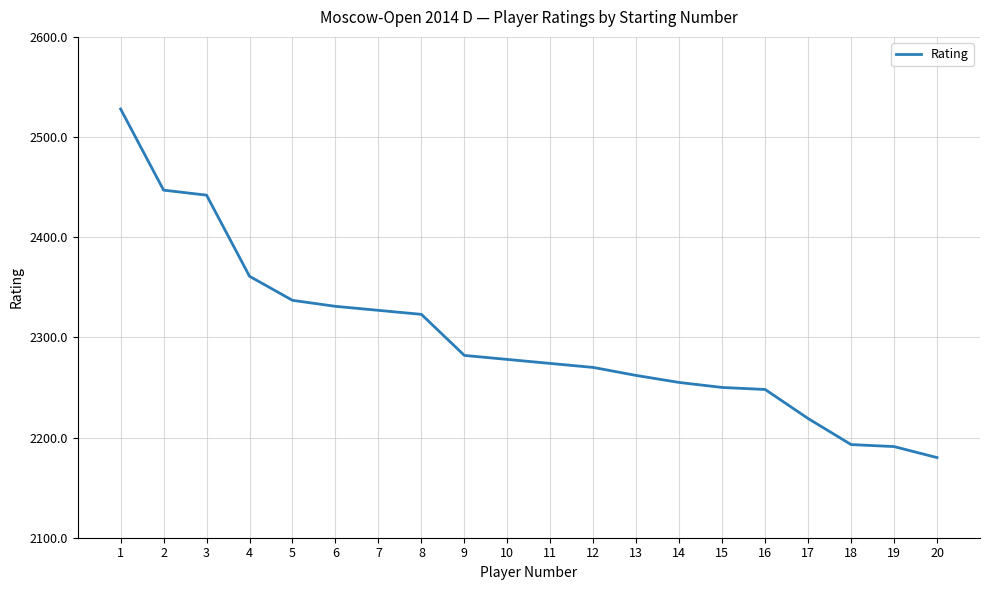

What is the approximate value at 9, to the nearest 10?

2280